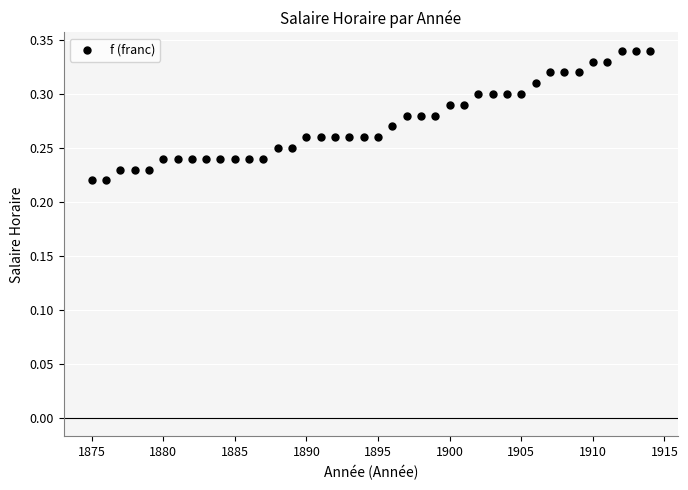

What is the range of X values (max minus min)?

39.0